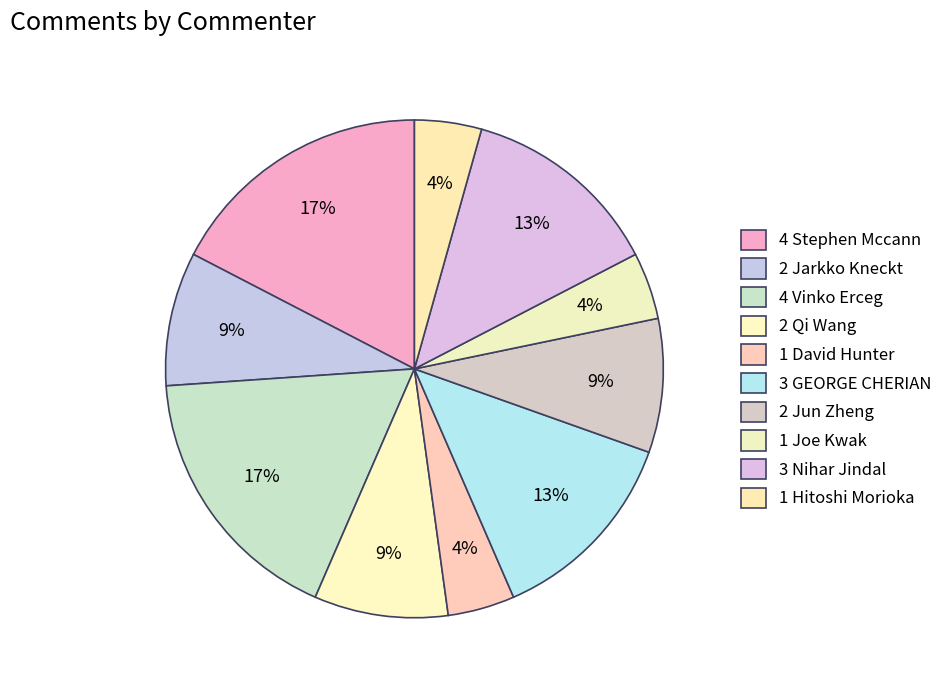

Count the number of slices in the pie.

10